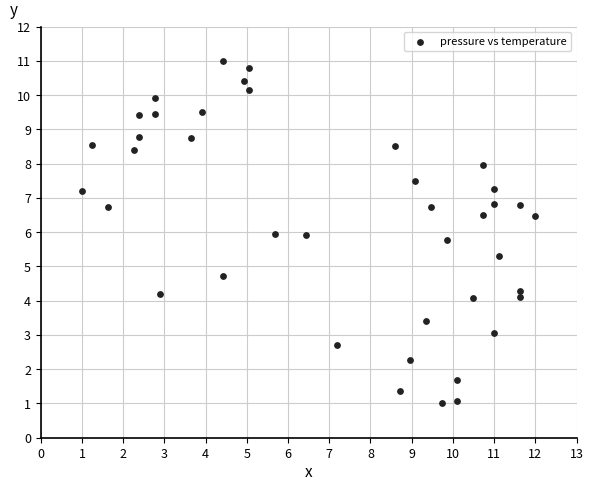

What is the range of X values (max minus min)?

11.0